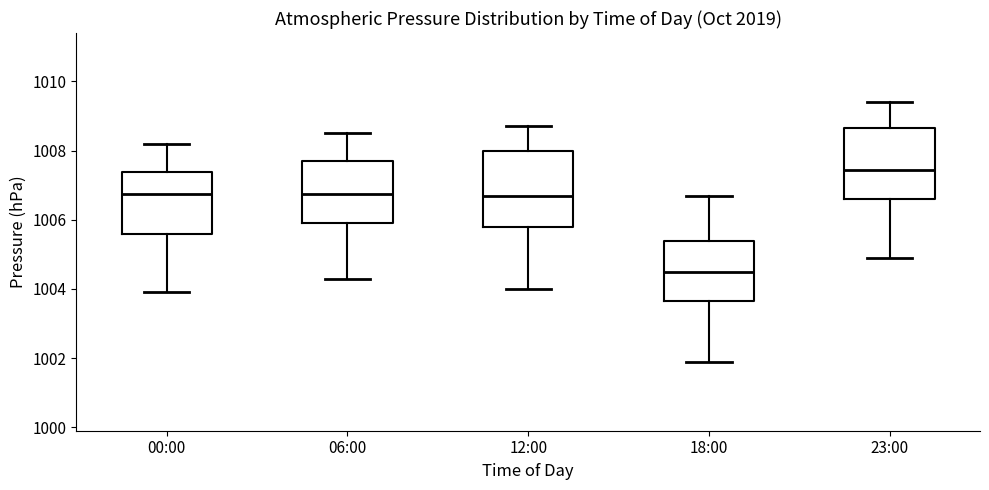

Reading left to right, read every box against the y-axis: the position of its median line, the range the box covers, and the ends of its whiskers. The values are not printed on the chart, so give them approximately, as read against the axis.

00:00: median 1006.8, box 1005.6 to 1007.4, whiskers 1004.0 to 1008.2
06:00: median 1006.8, box 1006.0 to 1007.8, whiskers 1004.4 to 1008.6
12:00: median 1006.8, box 1005.8 to 1008.0, whiskers 1004.0 to 1008.8
18:00: median 1004.6, box 1003.6 to 1005.4, whiskers 1002.0 to 1006.8
23:00: median 1007.4, box 1006.6 to 1008.6, whiskers 1005.0 to 1009.4